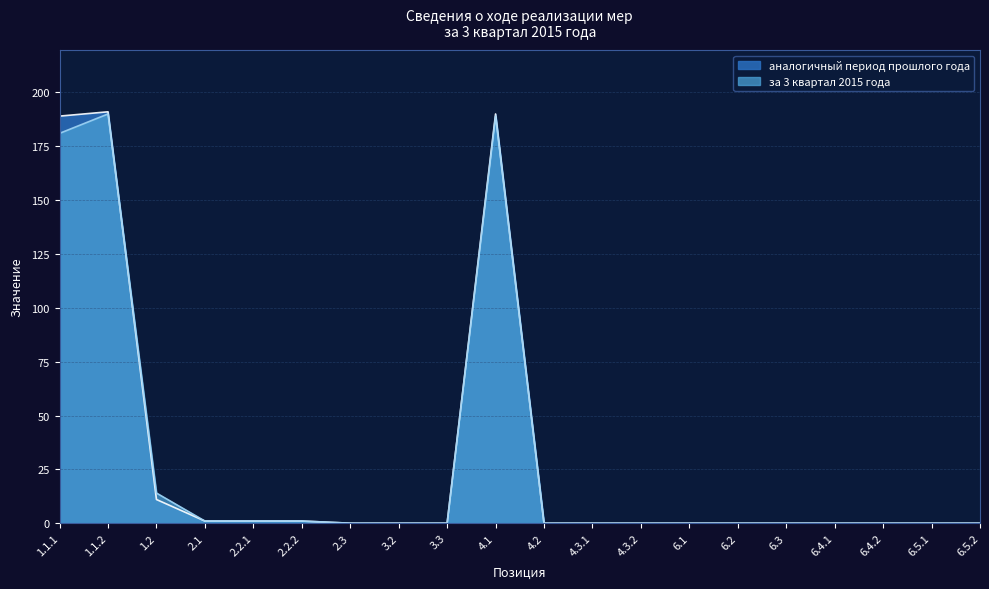

At which category is the sum across all series the highest?

1.1.2